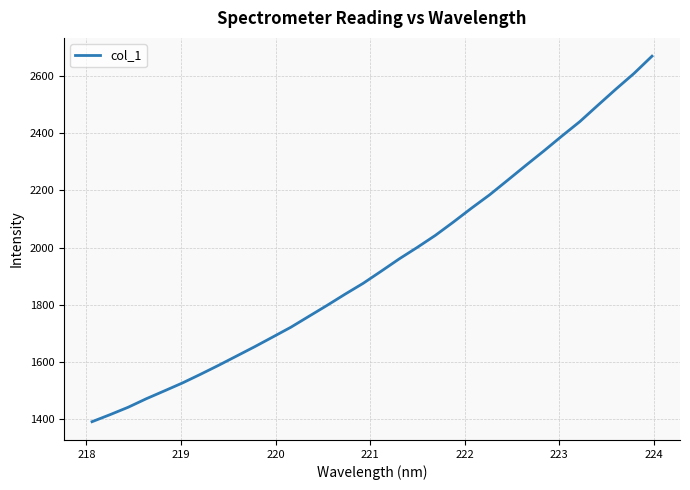

What is the difference between the maximum and minimum values?

1276.3